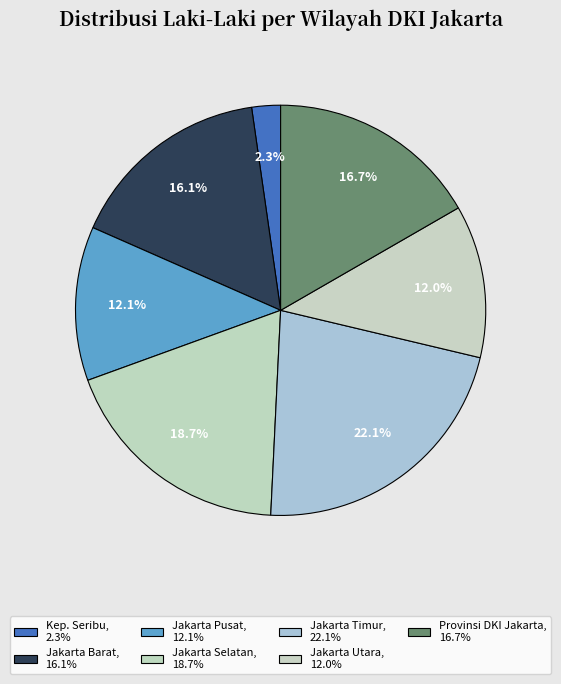

To the nearest percent, what is the difference between the largest and smallest slice percentages?

20%